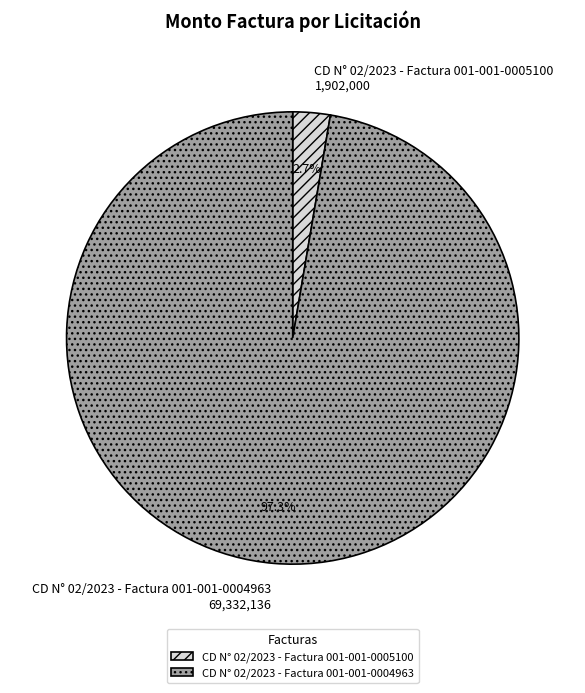

Which category has the biggest portion of the pie?

CD N° 02/2023 - Factura 001-001-0004963